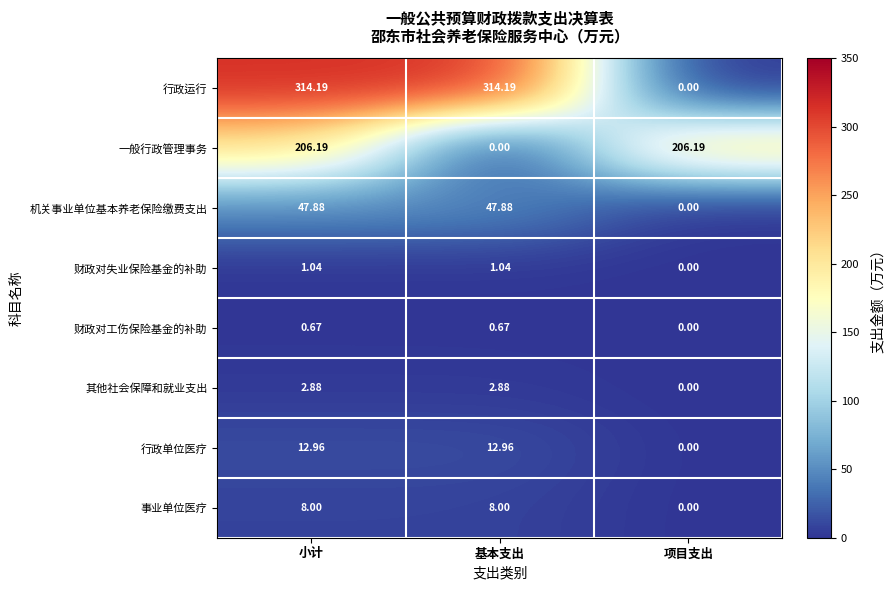

How many categories are shown in the chart?

3